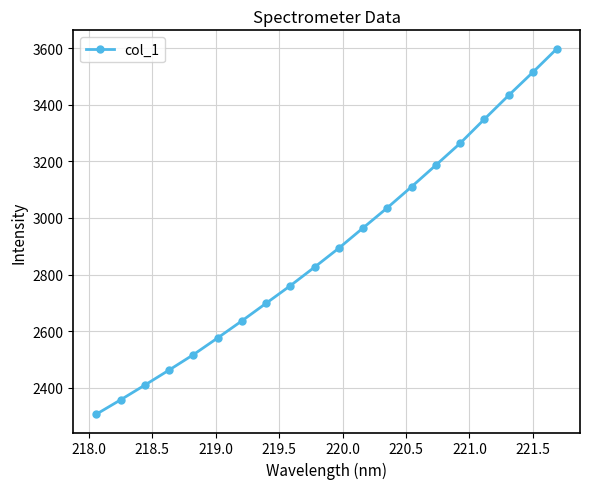

Is this an area chart (filled region under the line)?

No